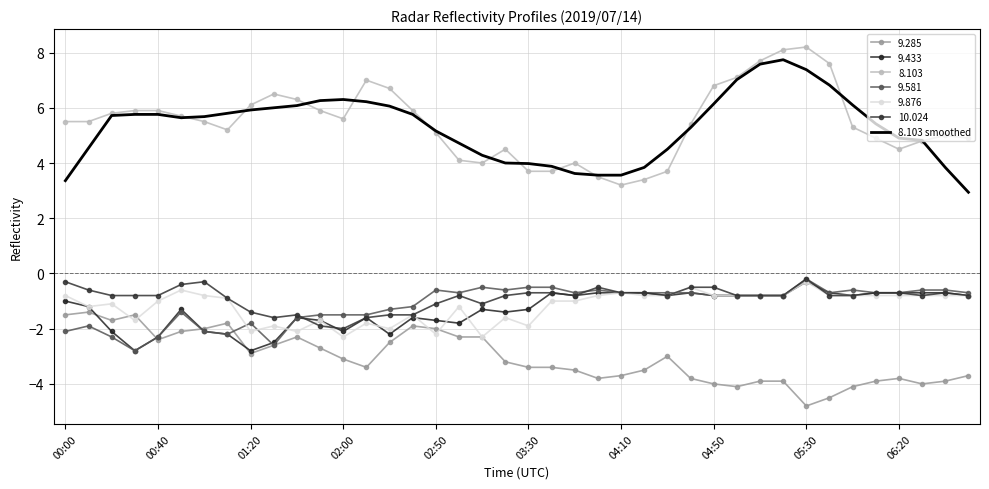

Does the chart have visible grid lines?

Yes